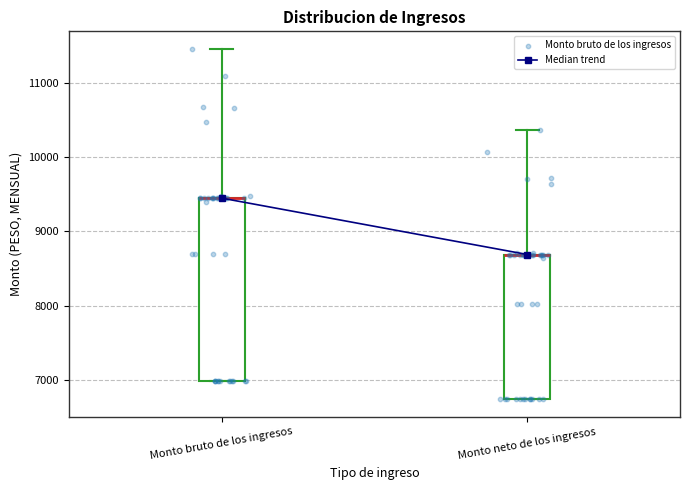

Reading left to right, read every box against the y-axis: the position of its median line, the range the box covers, and the ends of its whiskers. The values are not printed on the chart, so give them approximately, as read against the axis.

Monto bruto de los ingresos: median 9400 (drawn on the box's upper edge), box 7000 to 9400, whiskers 7000 to 11500
Monto neto de los ingresos: median 8700 (drawn on the box's upper edge), box 6700 to 8700, whiskers 6700 to 10400